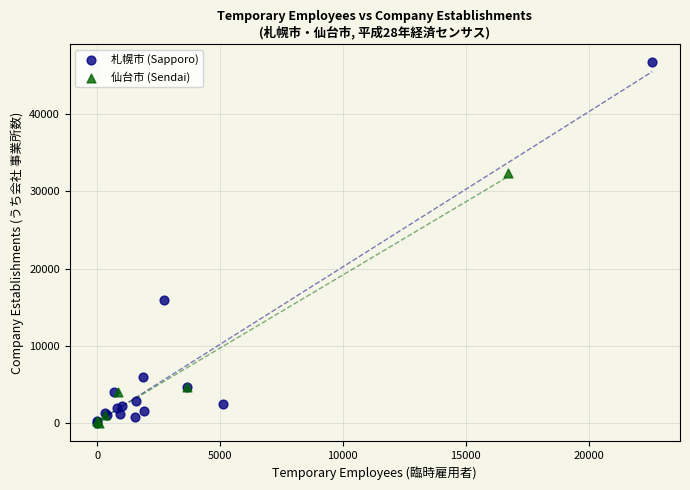

What are all the series names shown in the legend?

札幌市 (Sapporo), 仙台市 (Sendai)